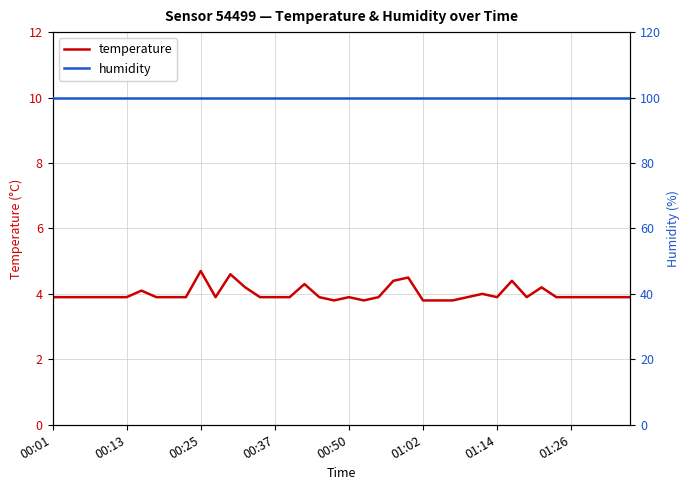

Count the temperature values in the range 3 to 4.

31